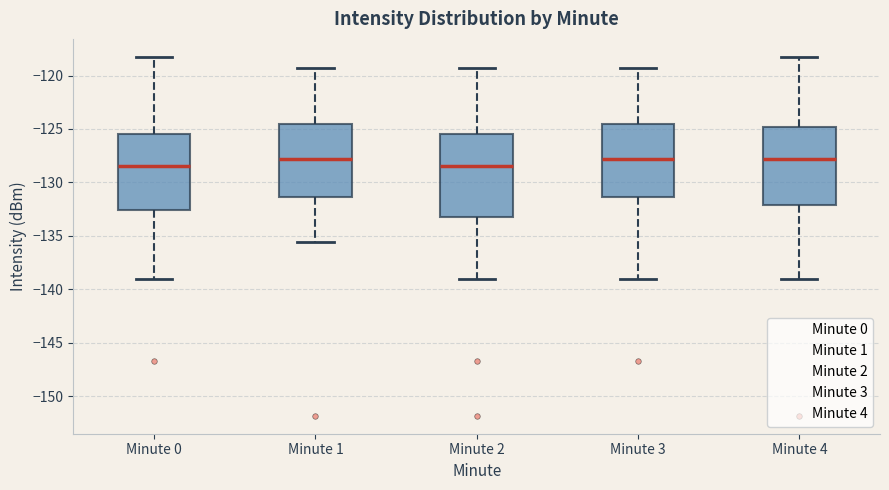

Where does the median line of the box for Minute 4 sit on the y-axis? The values are not printed on the chart, so give them approximately, as read against the axis.

-128.0